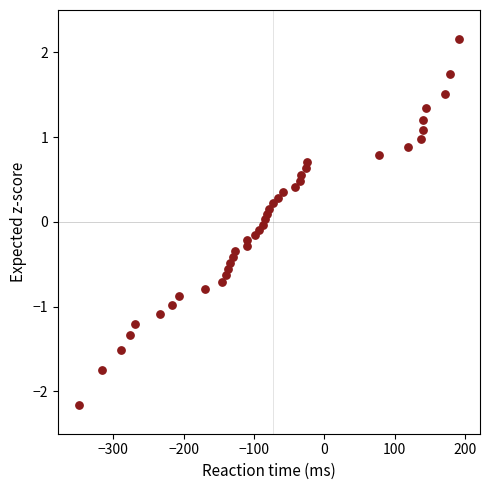

What is the range of X values (max minus min)?

539.7